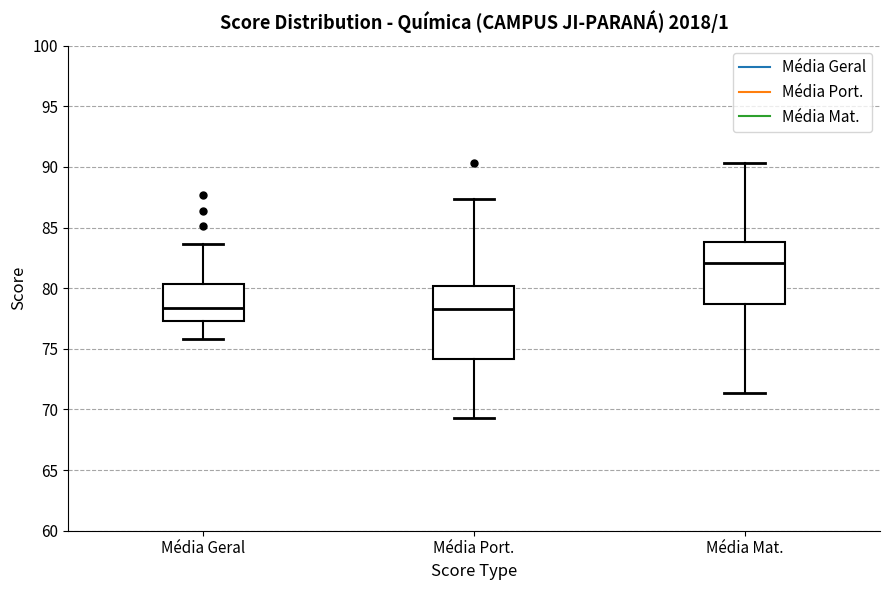

Where does the lower whisker of the box for Média Port. end on the y-axis? The values are not printed on the chart, so give them approximately, as read against the axis.

69.5